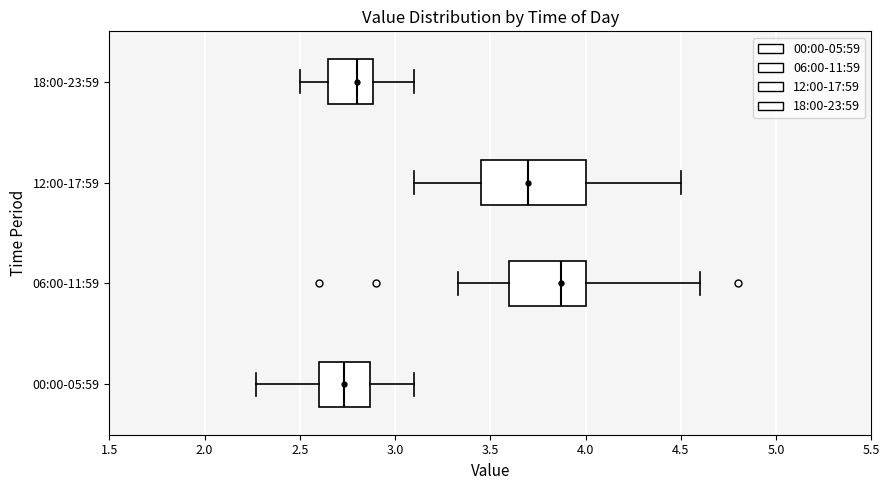

Which box has the furthest to the left median line?

00:00-05:59